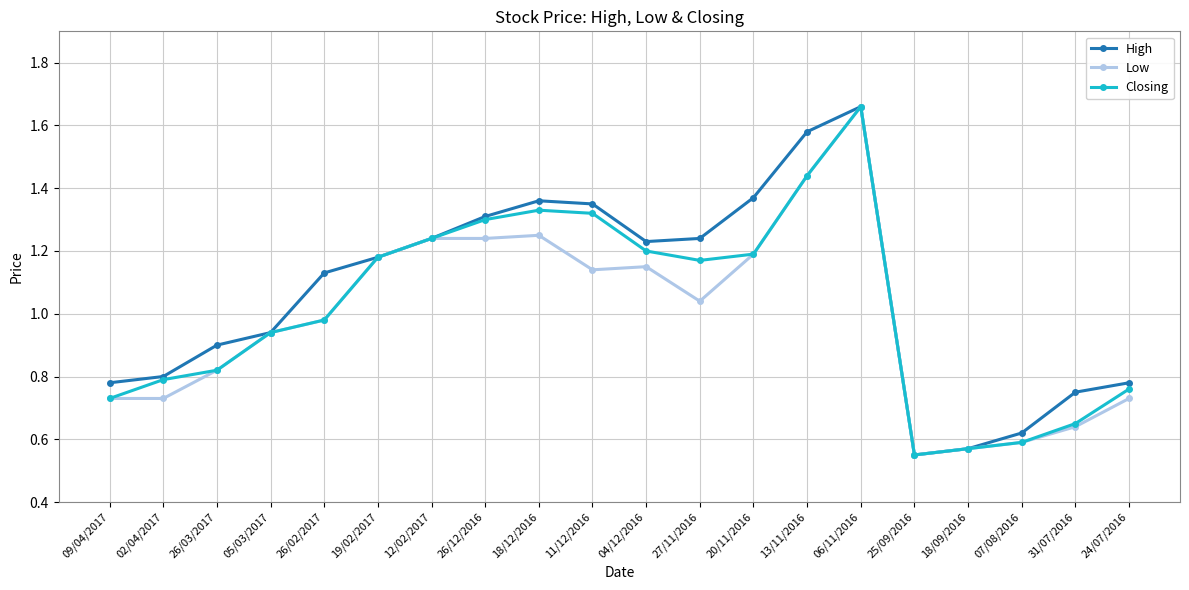

The High series shows 1.1 at 24/07/2016. True or false?

False